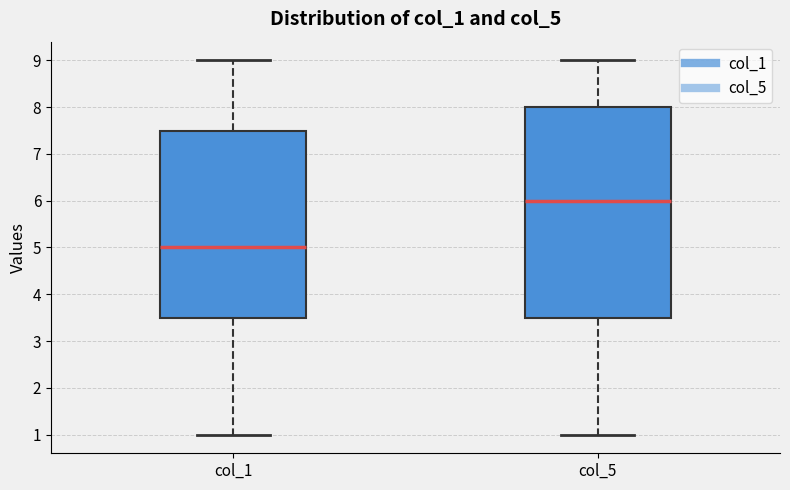

Reading left to right, transcribe this box plot: for each box, give where its median line is, the range the box spans, and where its two whiskers end, as read against the y-axis. The values are not printed on the chart, so give them approximately, as read against the axis.

col_1: median 5.0, box 3.5 to 7.5, whiskers 1.0 to 9.0
col_5: median 6.0, box 3.5 to 8.0, whiskers 1.0 to 9.0